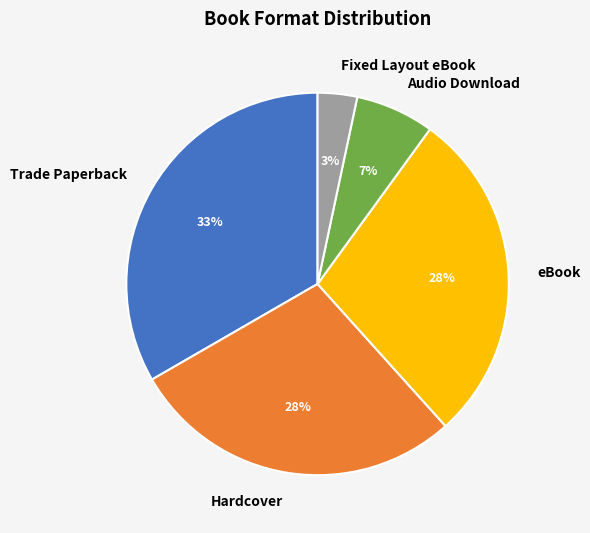

Is there any slice that represents more than half of the pie?

No